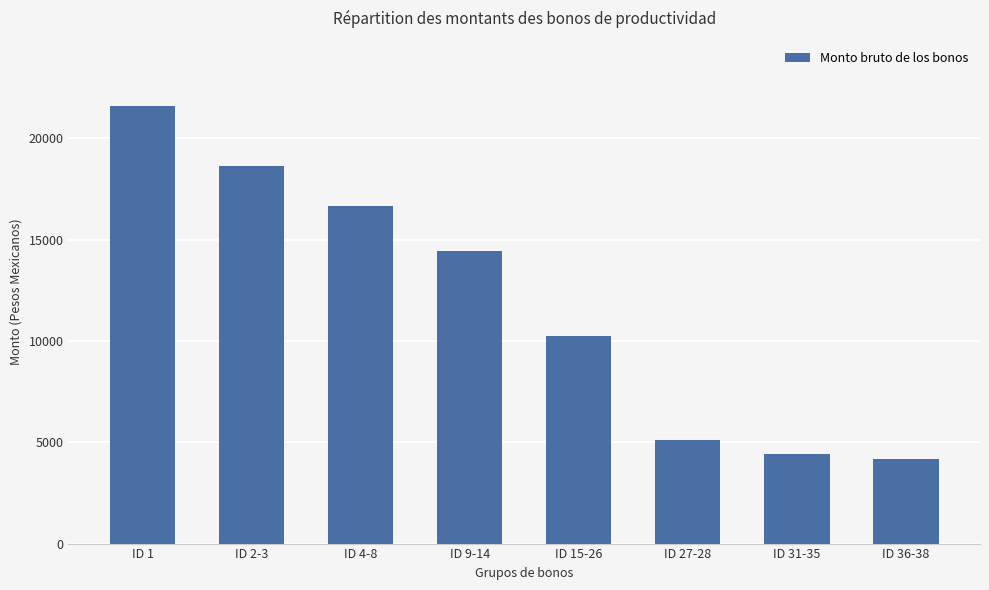

How many values exceed 14424?

4